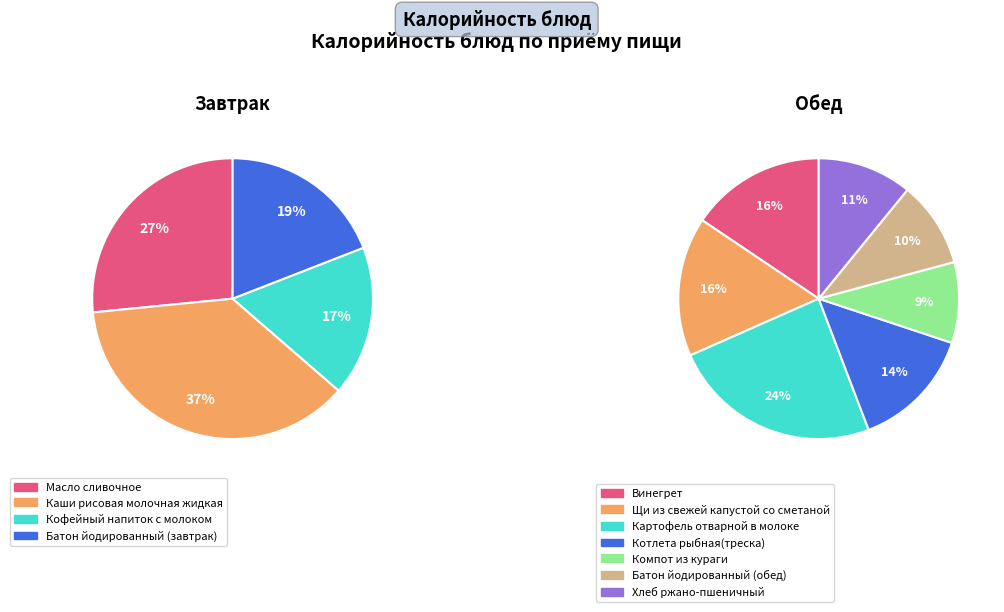

How many segments does this pie chart have?

11